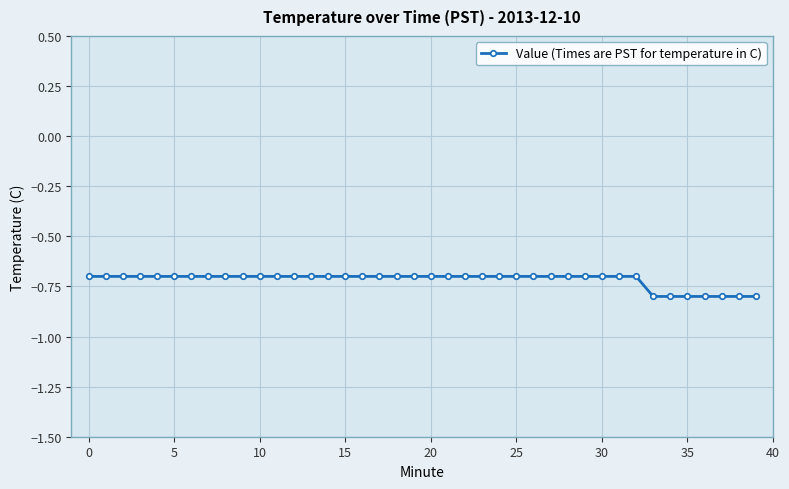

What is the sum of all values?

-28.7